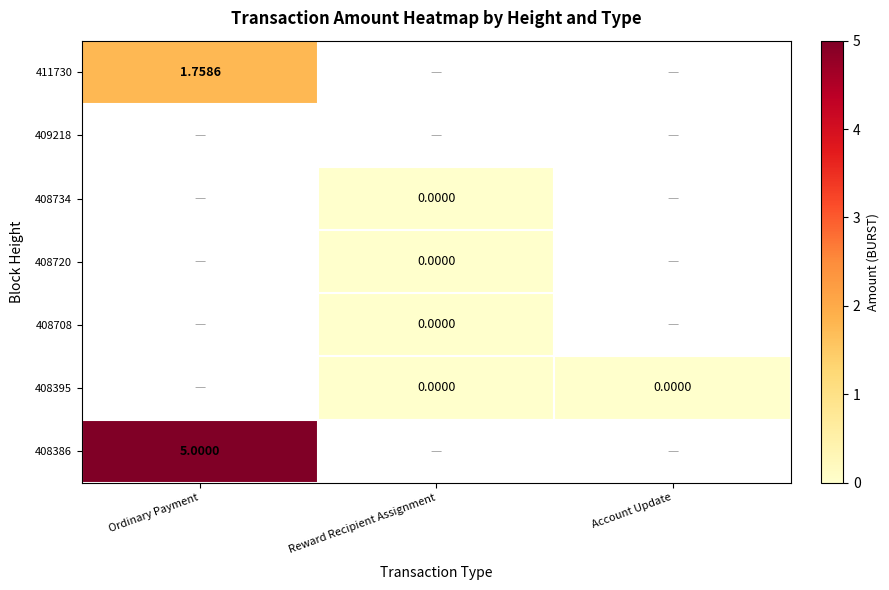

How many values in 411730 are above zero?

1